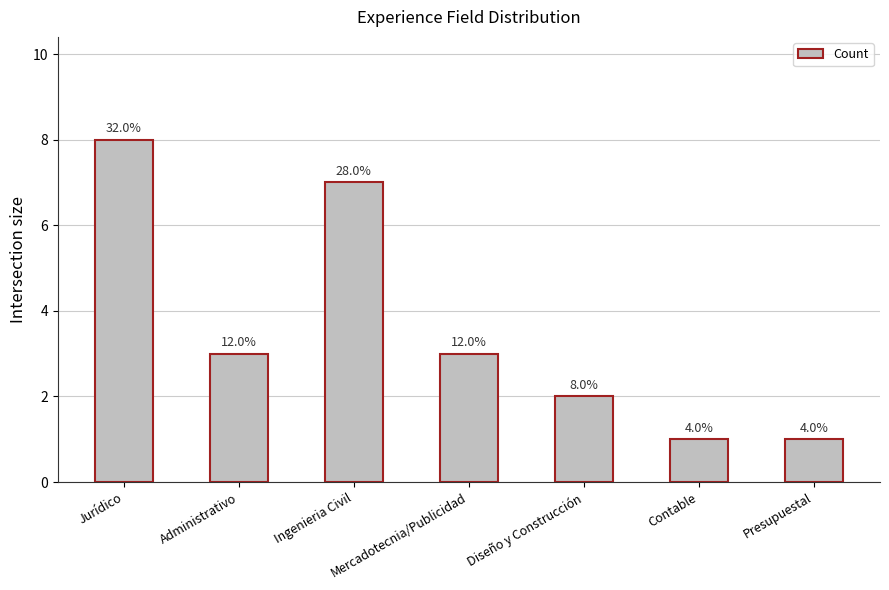

Reading left to right, list all the values displayed in this chart.

8	3	7	3	2	1	1